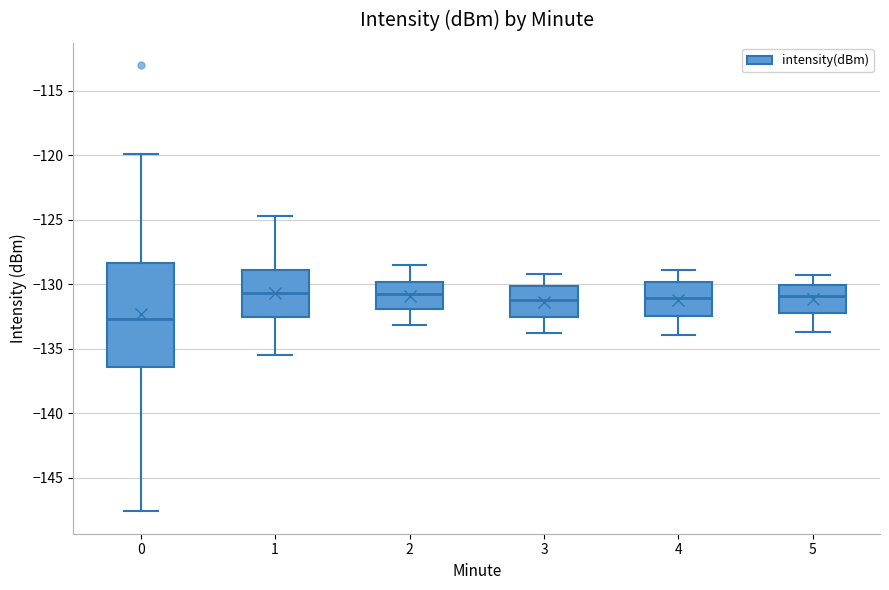

Reading left to right, transcribe this box plot: for each box, give where its median line is, the range the box spans, and where its two whiskers end, as read against the y-axis. The values are not printed on the chart, so give them approximately, as read against the axis.

0: median -132.5, box -136.5 to -128.5, whiskers -147.5 to -120.0
1: median -130.5, box -132.5 to -129.0, whiskers -135.5 to -124.5
2: median -130.5, box -132.0 to -130.0, whiskers -133.0 to -128.5
3: median -131.0, box -132.5 to -130.0, whiskers -134.0 to -129.0
4: median -131.0, box -132.5 to -130.0, whiskers -134.0 to -129.0
5: median -131.0, box -132.0 to -130.0, whiskers -133.5 to -129.5